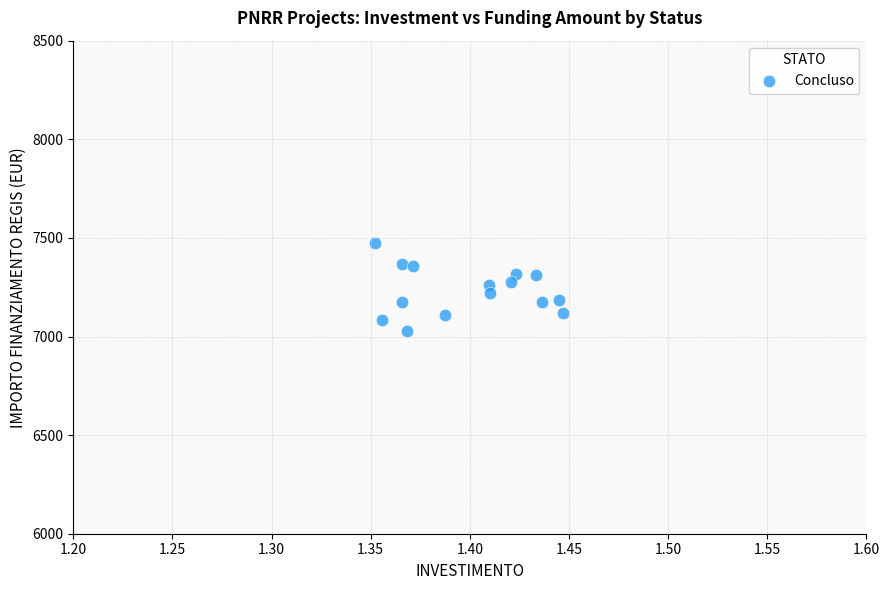

What is the range of Y values (max minus min)?

443.2